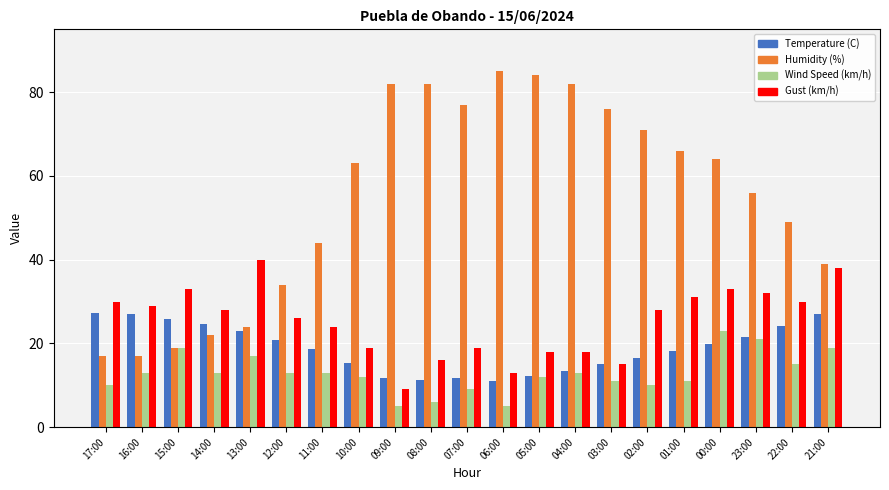

What are all the series names shown in the legend?

Temperature (C), Humidity (%), Wind Speed (km/h), Gust (km/h)